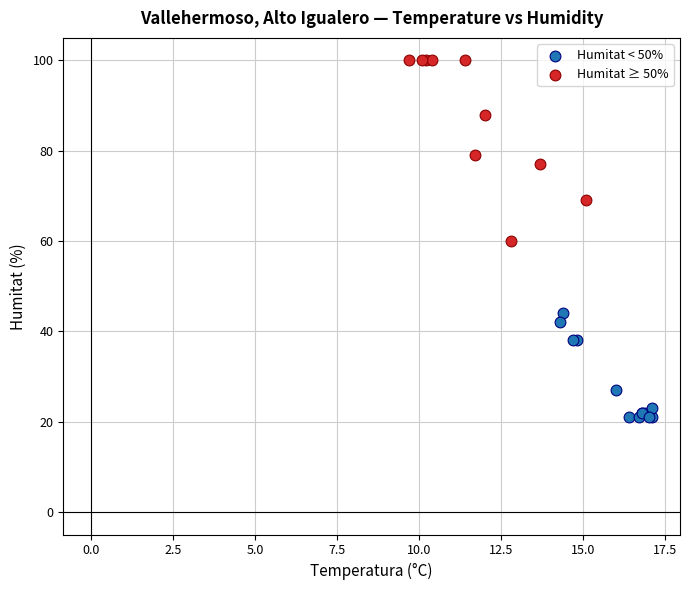

Which series contains the lowest Y value?

Humitat < 50%